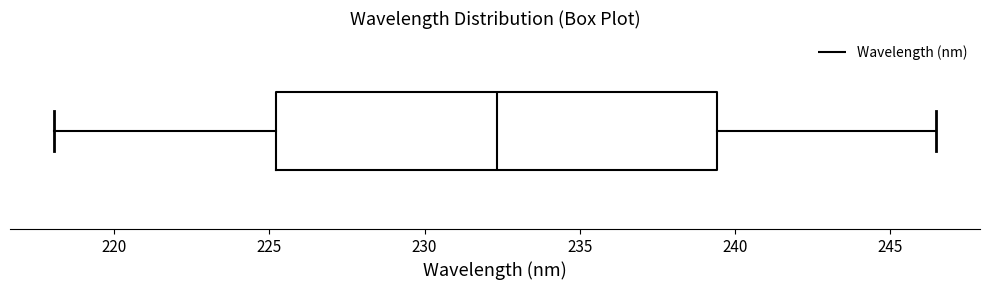

Transcribe this box plot: give where the median line is, the range the box spans, and where the two whiskers end, as read against the x-axis. The values are not printed on the chart, so give them approximately, as read against the axis.

median 232.5, box 225.0 to 239.5, whiskers 218.0 to 246.5